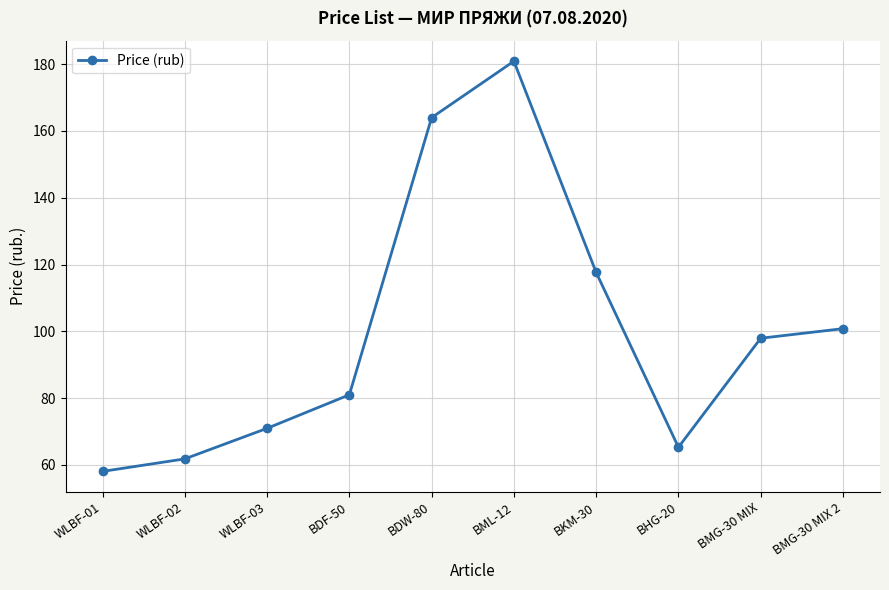

Which label corresponds to the smallest value in the chart?

WLBF-01